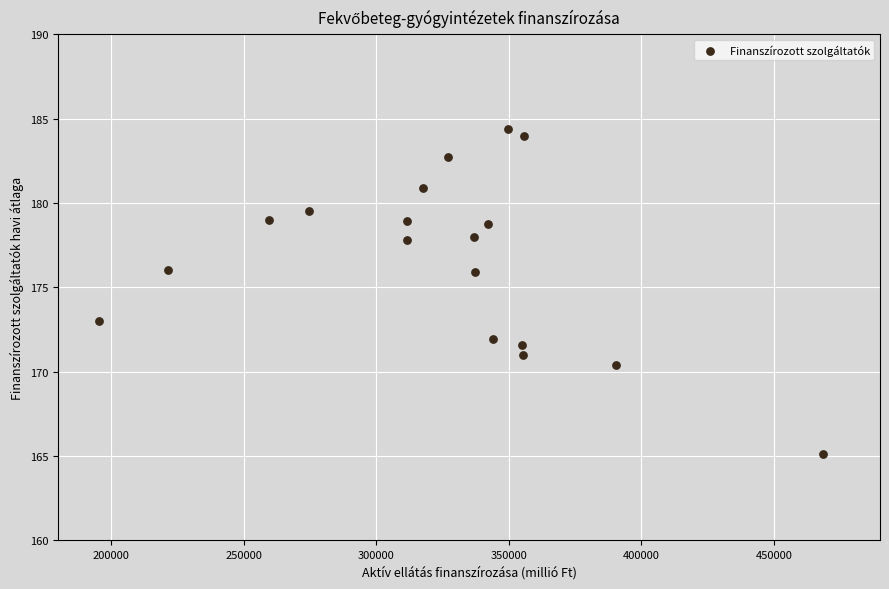

What is the range of Y values (max minus min)?

19.3